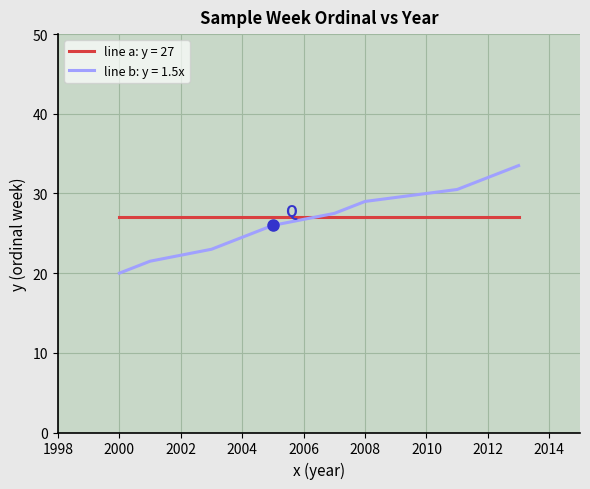

List the series in order of their peak value, highest first.

line b: y = 1.5x, line a: y = 27